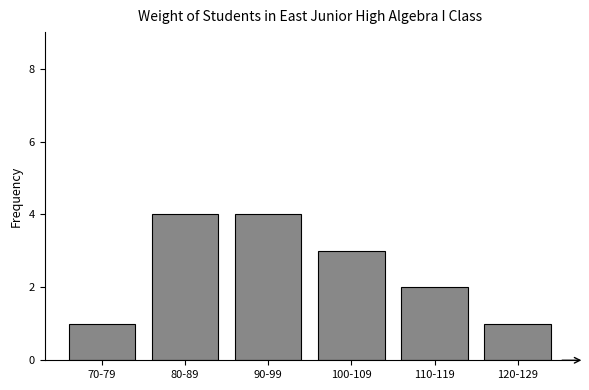

Reading left to right, transcribe all the data shown in this chart.

70-79=1	80-89=4	90-99=4	100-109=3	110-119=2	120-129=1